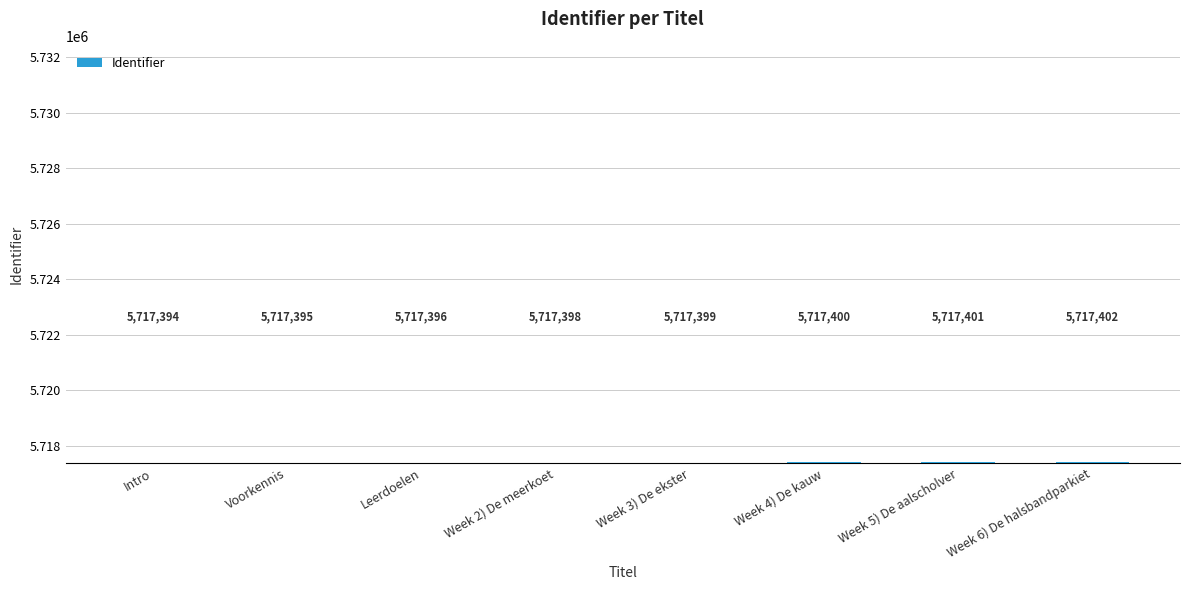

The chart shows a value of 8468863 at Week 5) De aalscholver. True or false?

False